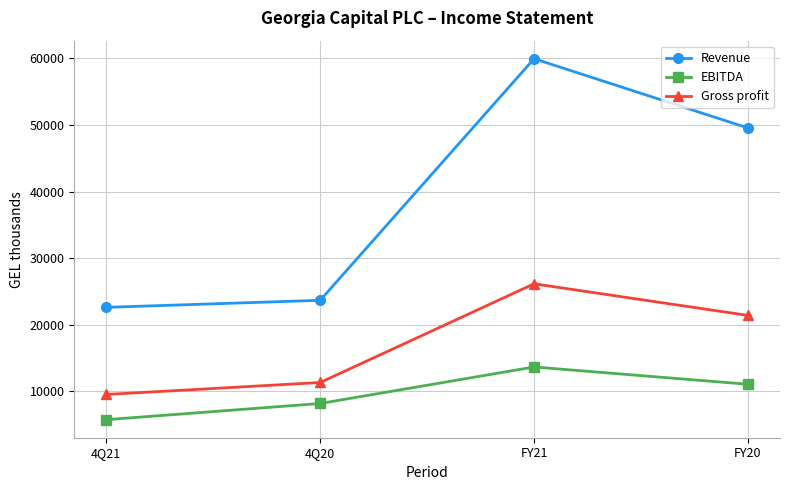

What is the value of the EBITDA point at the 4th from the left?

11047